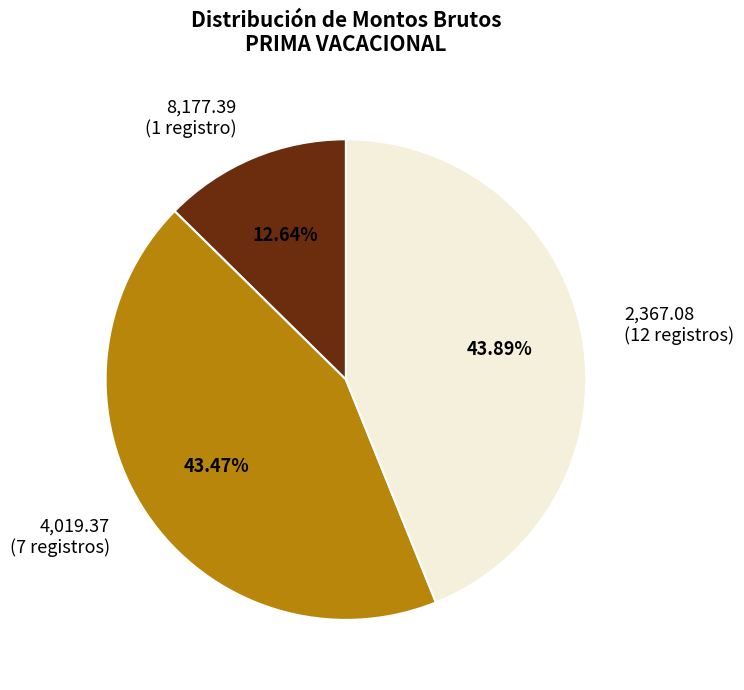

How many segments does this pie chart have?

3